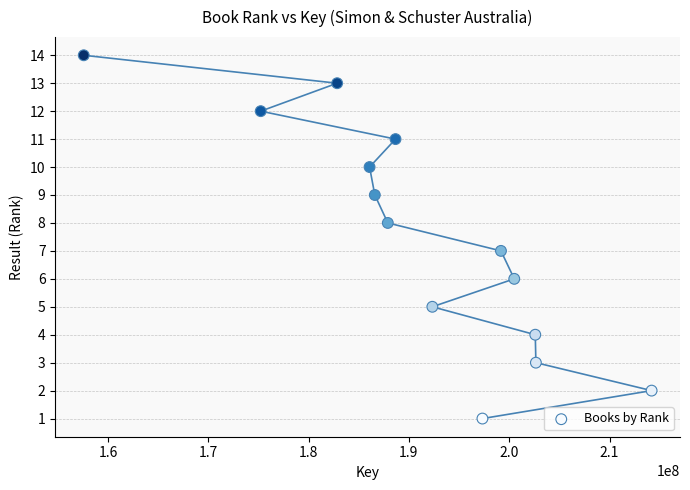

What is the range of Y values (max minus min)?

13